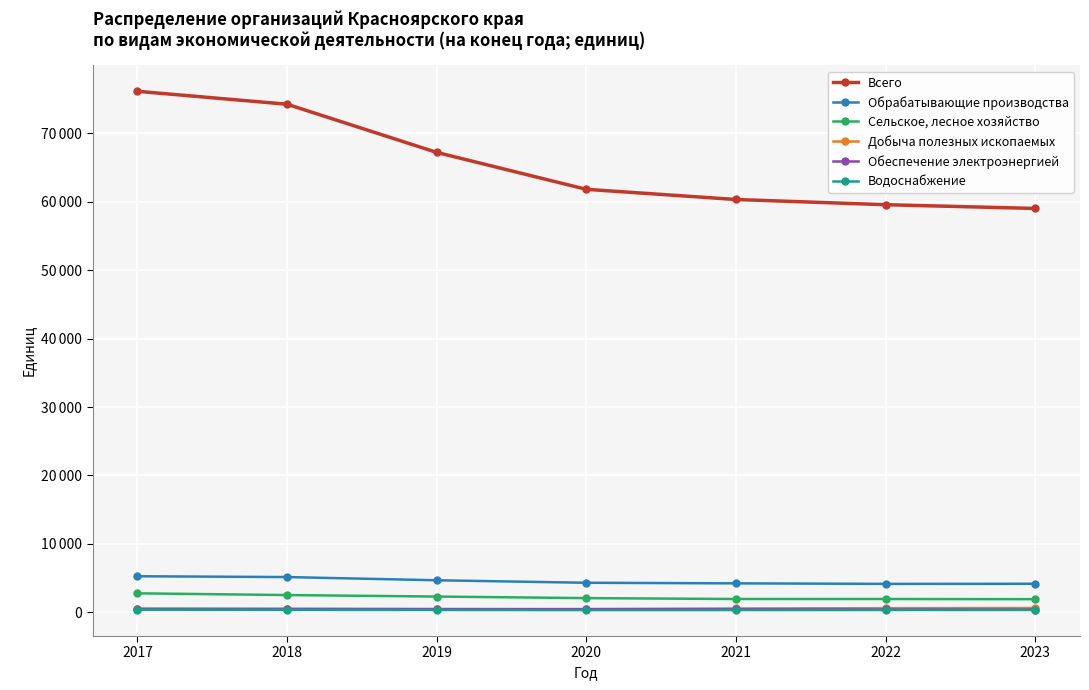

Rank the series at 2019 from lowest to highest value.

Водоснабжение, Добыча полезных ископаемых, Обеспечение электроэнергией, Сельское, лесное хозяйство, Обрабатывающие производства, Всего